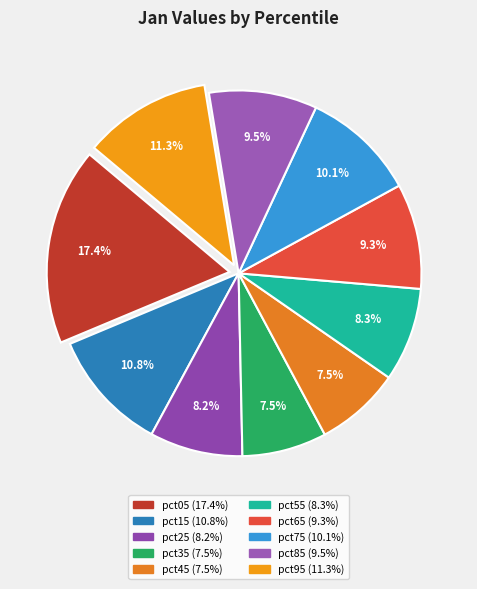

To the nearest percent, what percentage of the pie is pct45?

8%